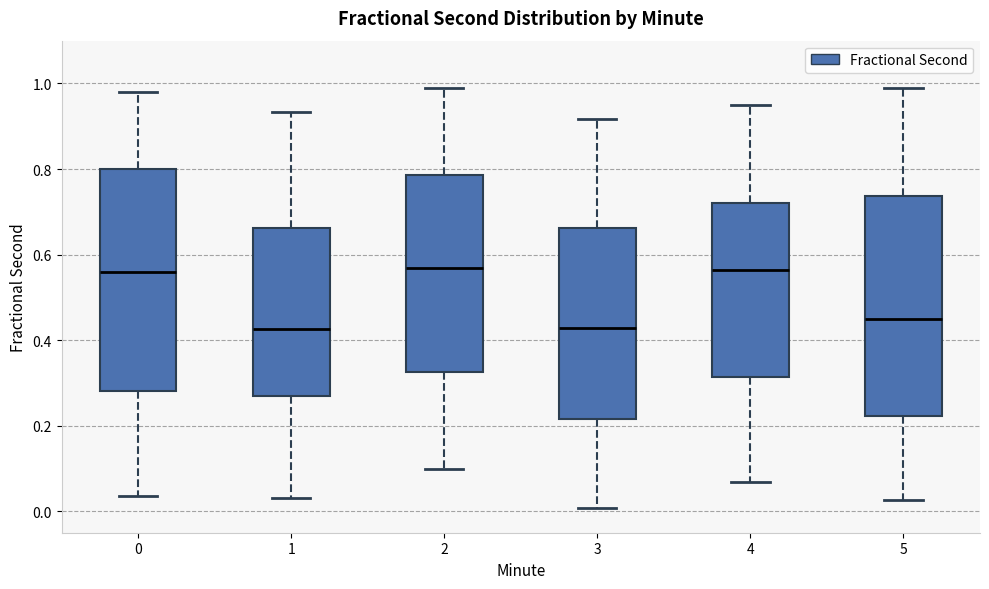

Reading left to right, transcribe this box plot: for each box, give where its median line is, the range the box spans, and where its two whiskers end, as read against the y-axis. The values are not printed on the chart, so give them approximately, as read against the axis.

0: median 0.56, box 0.28 to 0.80, whiskers 0.04 to 0.98
1: median 0.42, box 0.26 to 0.66, whiskers 0.04 to 0.94
2: median 0.56, box 0.32 to 0.78, whiskers 0.10 to 0.98
3: median 0.42, box 0.22 to 0.66, whiskers 0.00 to 0.92
4: median 0.56, box 0.32 to 0.72, whiskers 0.06 to 0.94
5: median 0.46, box 0.22 to 0.74, whiskers 0.02 to 0.98